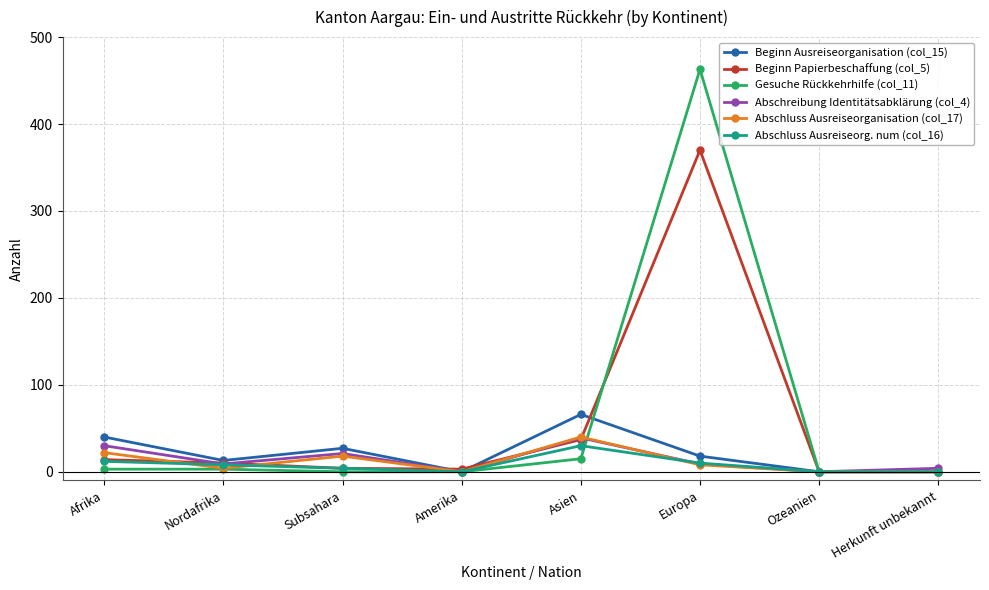

Is it true that Gesuche Rückkehrhilfe (col_11) equals -262 at Amerika?

False